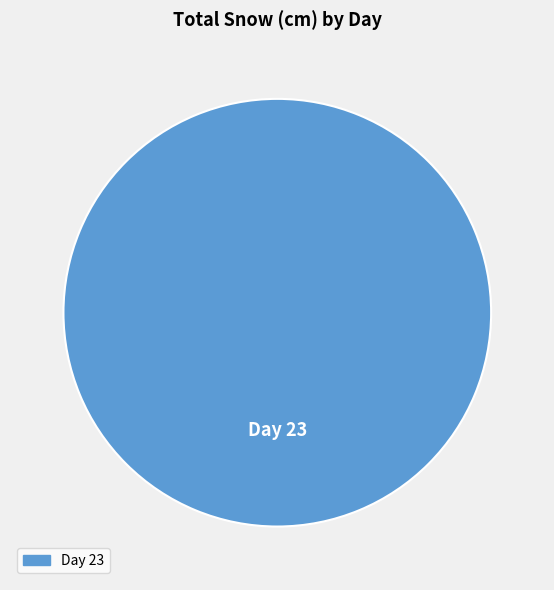

Count the number of slices in the pie.

1